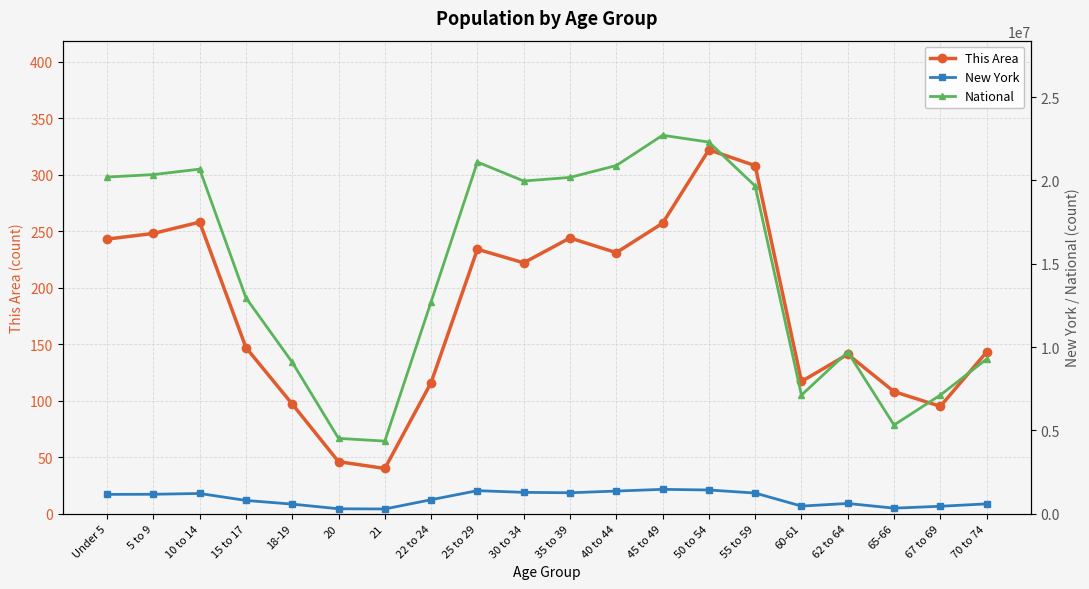

What is the label of the 19th point from the right?

5 to 9